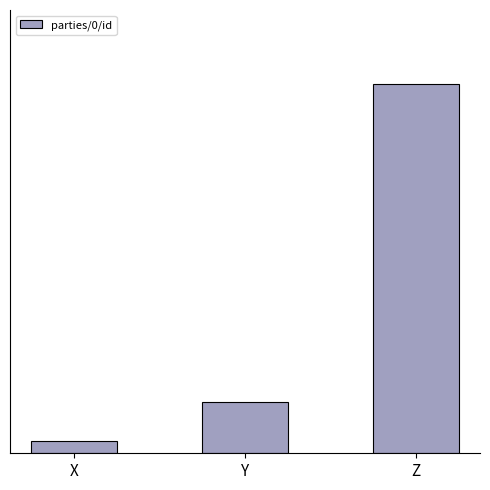

Are the bars horizontal?

No